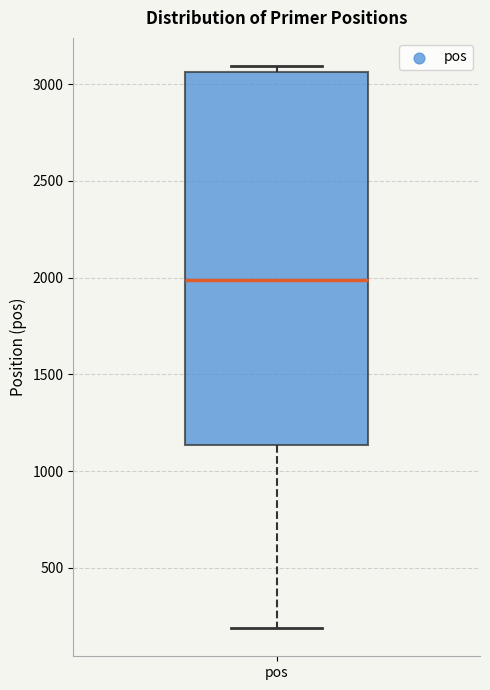

Where is the upper edge of the box for pos on the y-axis? The values are not printed on the chart, so give them approximately, as read against the axis.

3050